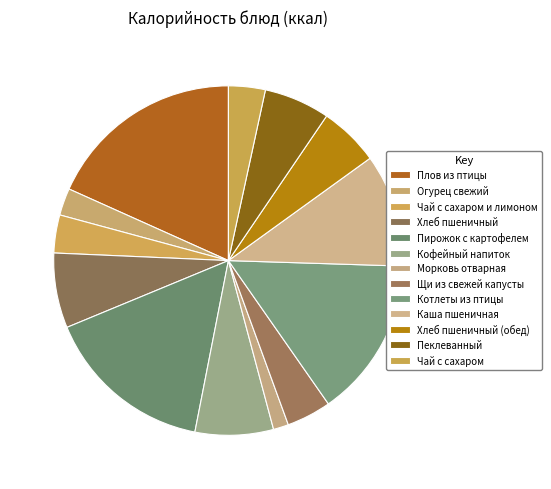

What percentage do Щи из свежей капусты and Хлеб пшеничный together represent?

11.1%